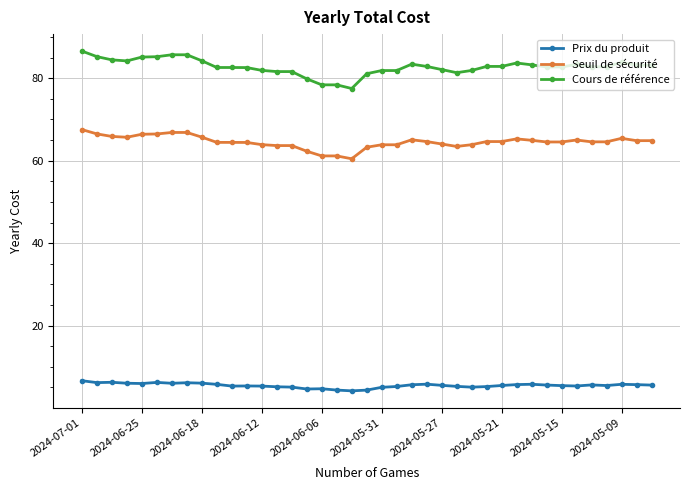

In Prix du produit, how many points are higher than both neighbors (excluding endpoints)?

9